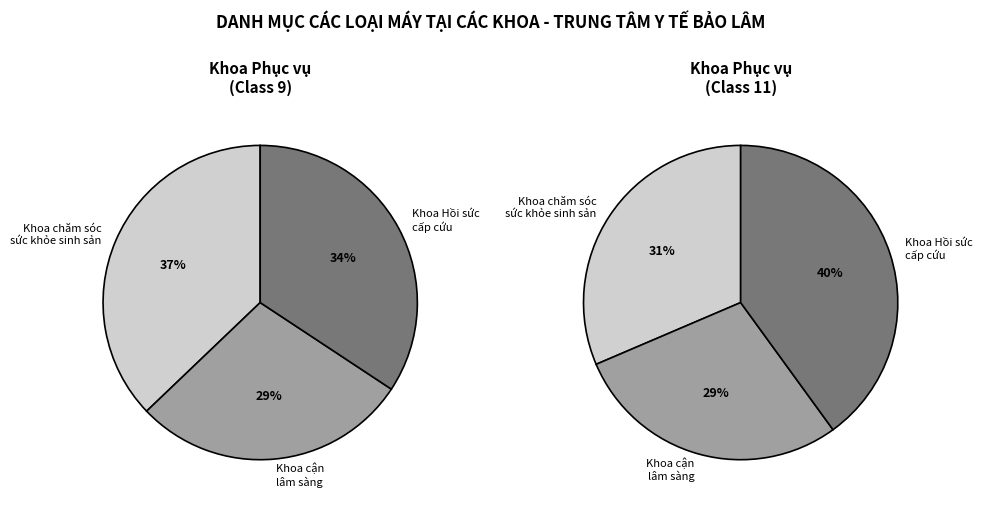

To the nearest percent, what is the difference between the largest and smallest slice percentages?

9%